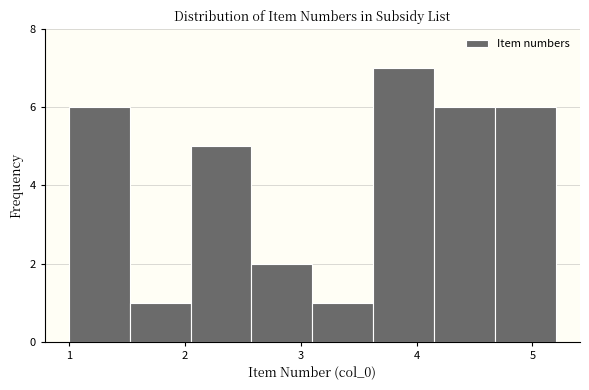

Reading left to right, transcribe this chart: for each bar, give the range it covers on the x-axis and its height. Neither the bar edges nor the heights are printed on the chart, so give them approximately, as read against the axes.

1.0 to 1.5: 6
1.5 to 2.1: 1
2.1 to 2.6: 5
2.6 to 3.1: 2
3.1 to 3.6: 1
3.6 to 4.2: 7
4.2 to 4.7: 6
4.7 to 5.2: 6